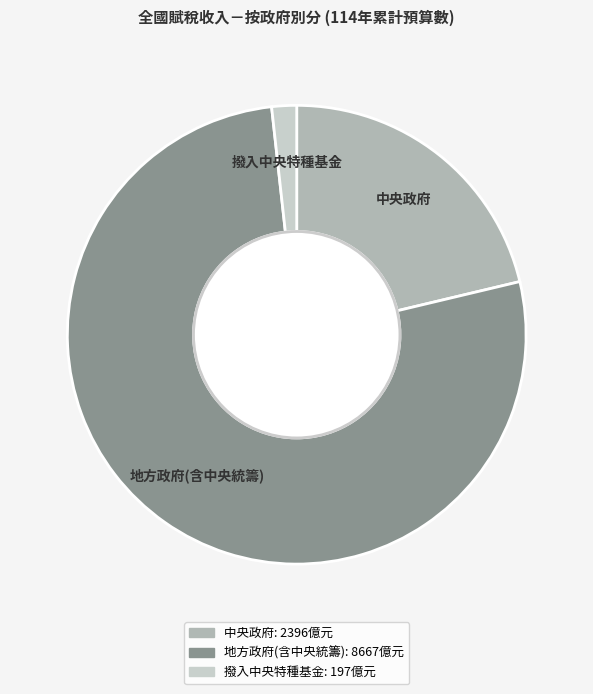

Do 地方政府(含中央統籌) and 撥入中央特種基金 together represent more than half of the pie?

Yes